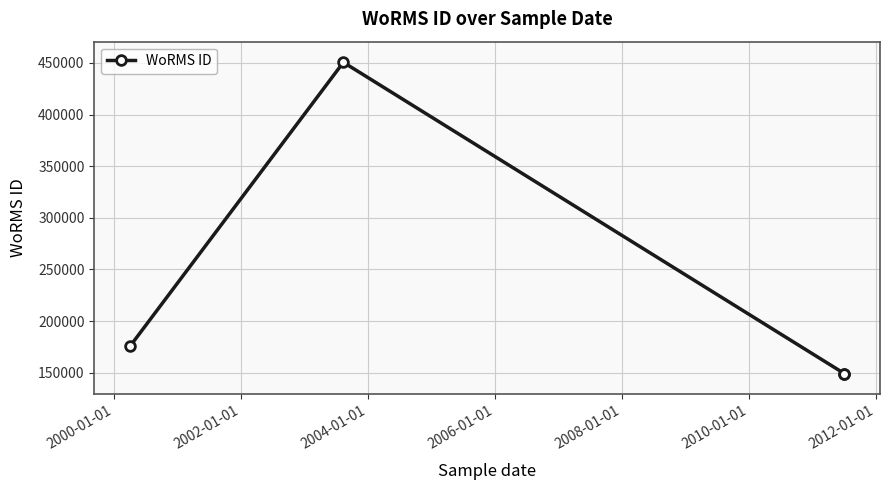

How many lines are shown in the chart?

1